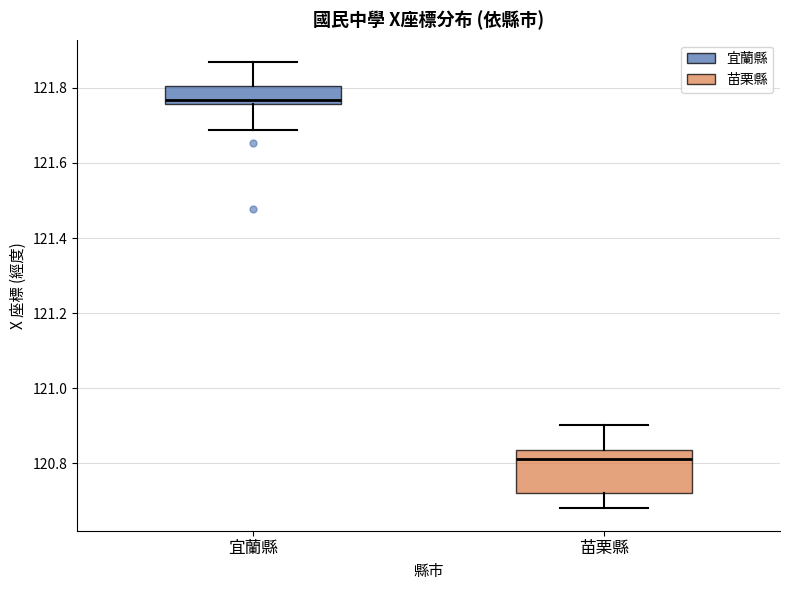

Which box has the lowest median line?

苗栗縣